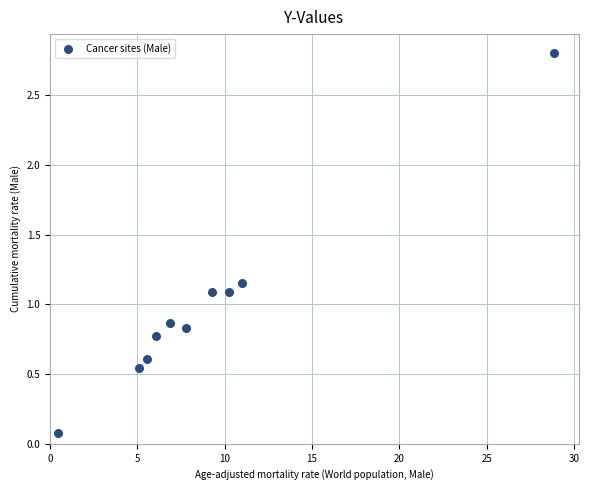

What is the range of Y values (max minus min)?

2.7